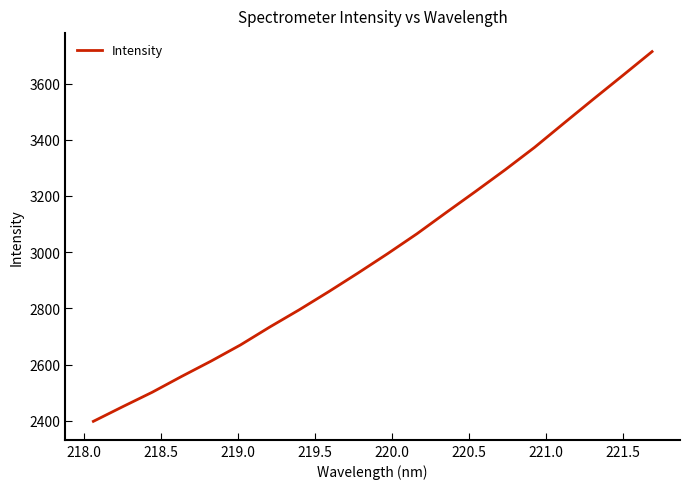

What is the maximum value shown in the chart?

3714.1